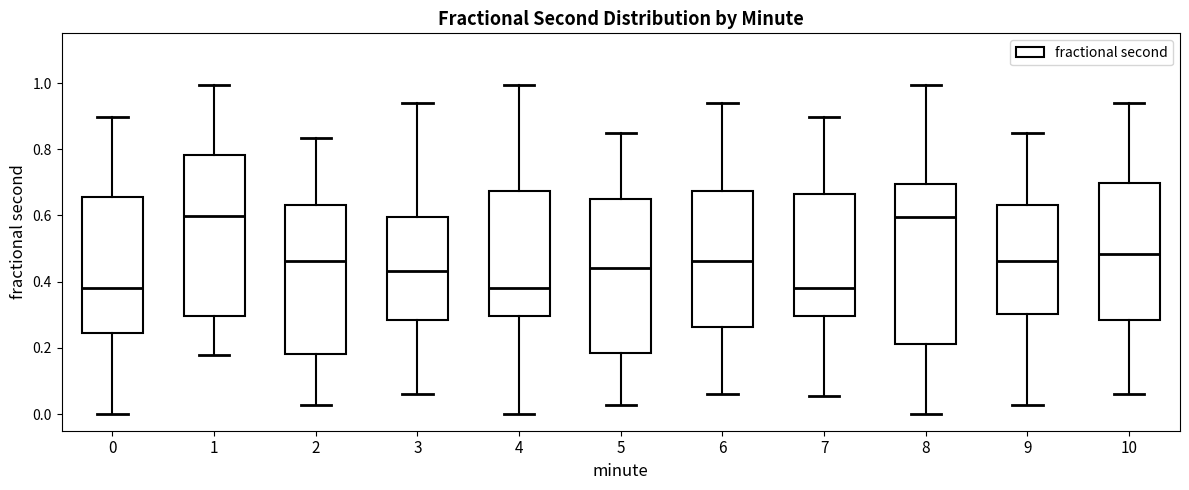

Where is the upper edge of the box at x = 4 on the y-axis? The values are not printed on the chart, so give them approximately, as read against the axis.

0.68